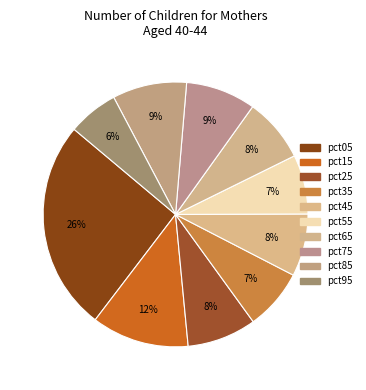

Is pct75 the majority of the pie?

No